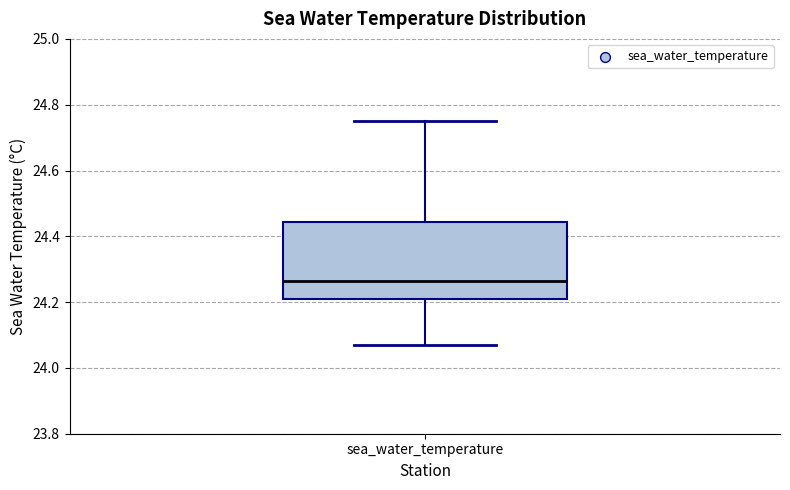

Read this box plot against the y-axis: the position of the median line, the range covered by the box, and the ends of both whiskers. The values are not printed on the chart, so give them approximately, as read against the axis.

median 24.26, box 24.22 to 24.44, whiskers 24.08 to 24.76